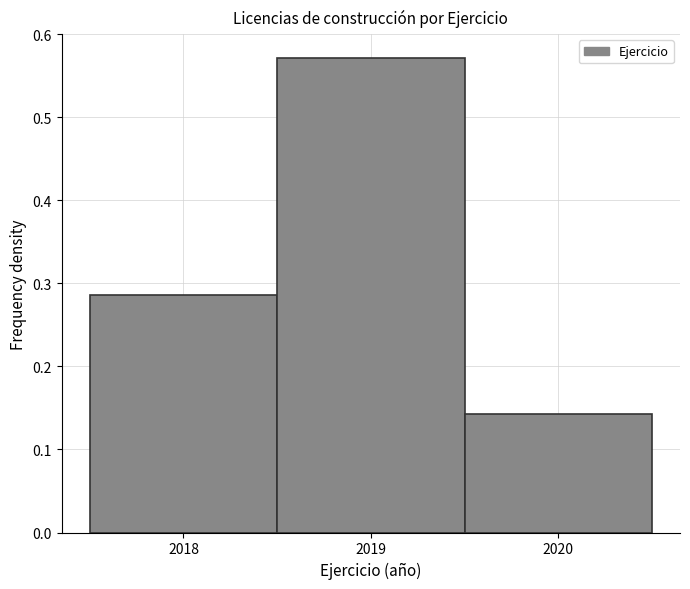

Reading left to right, transcribe this chart: for each bar, give the range it covers on the x-axis and its height. The values are not printed on the chart, so give them approximately, as read against the axis.

2017.5 to 2018.5: 0.29
2018.5 to 2019.5: 0.57
2019.5 to 2020.5: 0.14